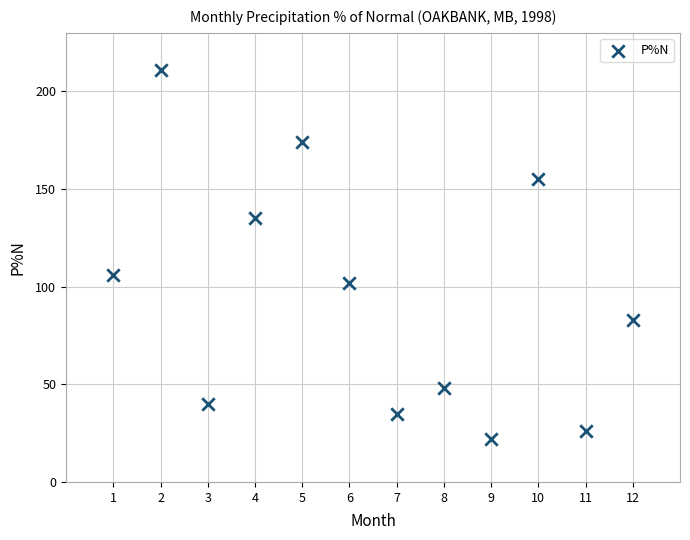

What Y value in the scatter plot is closest to 116?

106